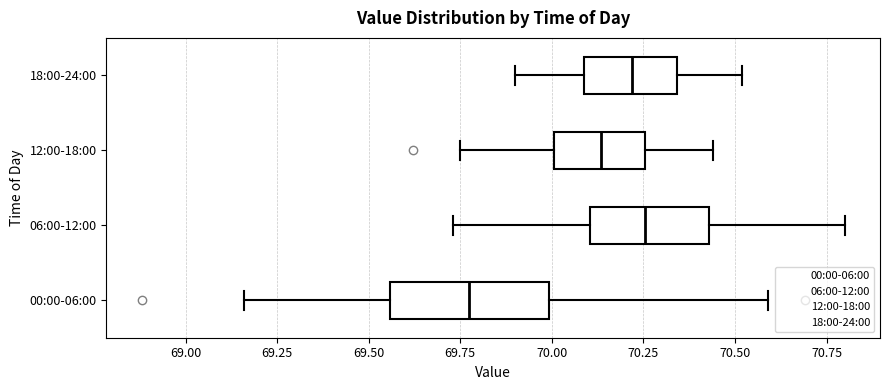

Where does the right whisker of the box for 00:00-06:00 end on the x-axis? The values are not printed on the chart, so give them approximately, as read against the axis.

70.60